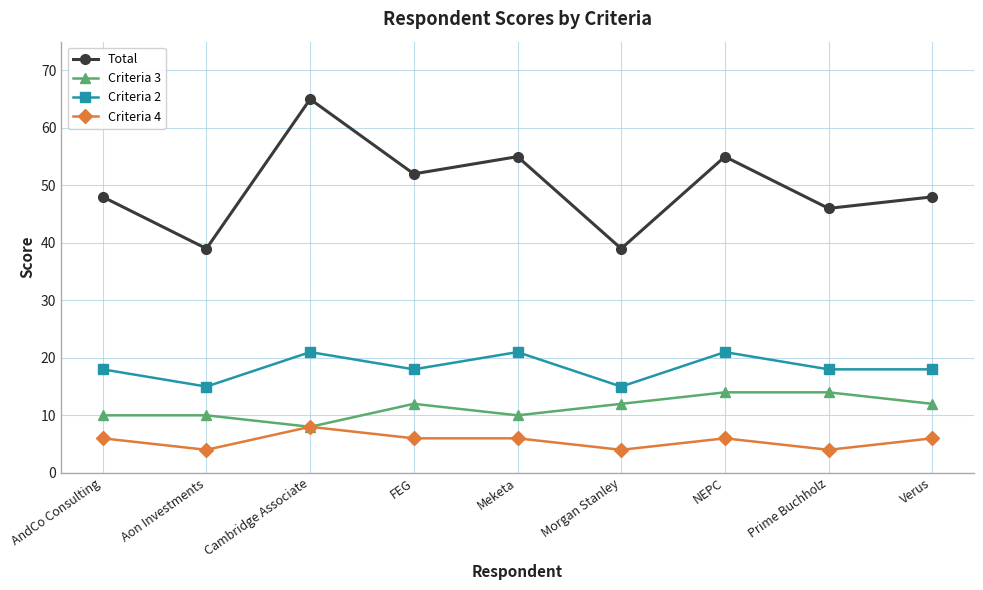

Which category has the highest value in the Total series?

Cambridge Associate